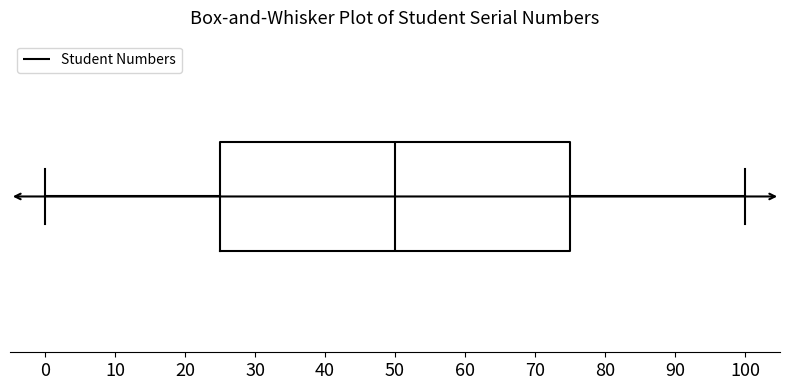

Read this box plot against the x-axis: the position of the median line, the range covered by the box, and the ends of both whiskers. The values are not printed on the chart, so give them approximately, as read against the axis.

median 50, box 25 to 75, whiskers 0 to 100